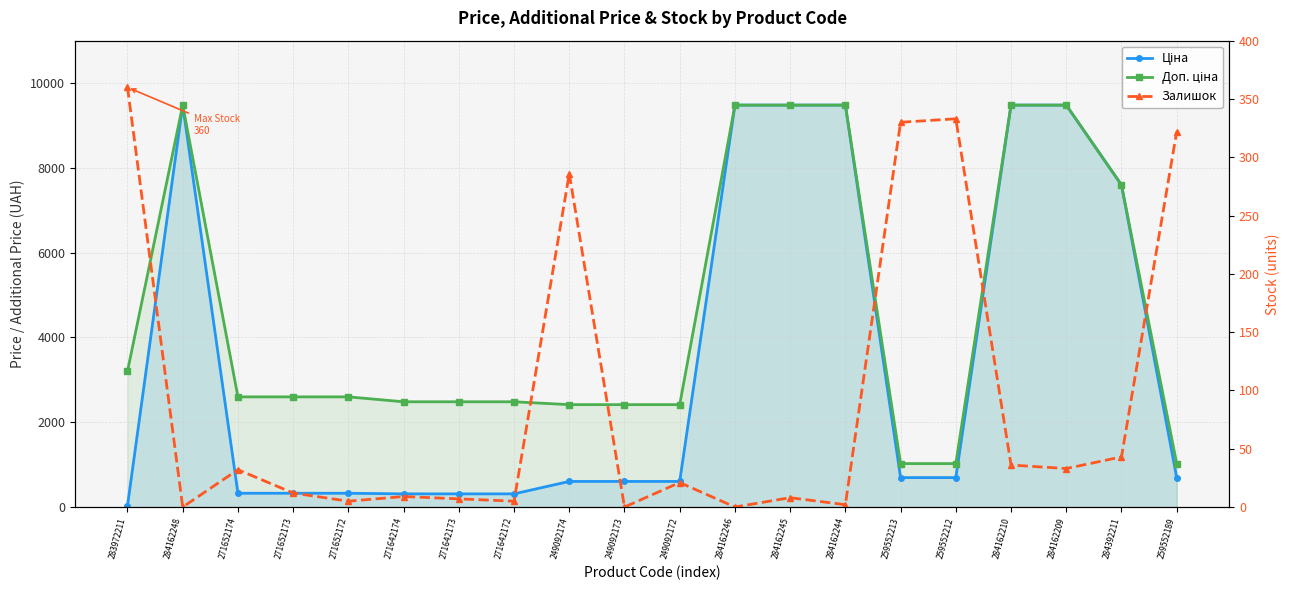

At how many categories does at least one series exceed 1708?

17